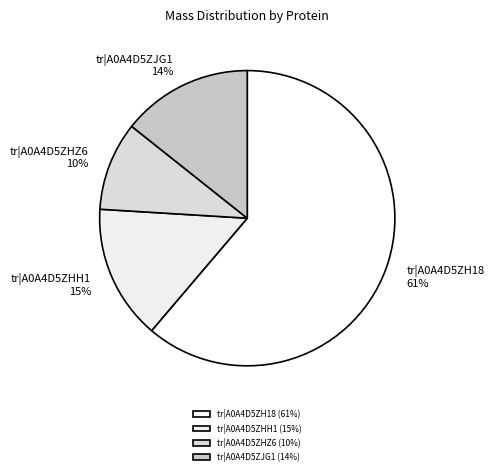

The tr|A0A4D5ZHZ6 slice represents 10% of the pie. True or false?

True